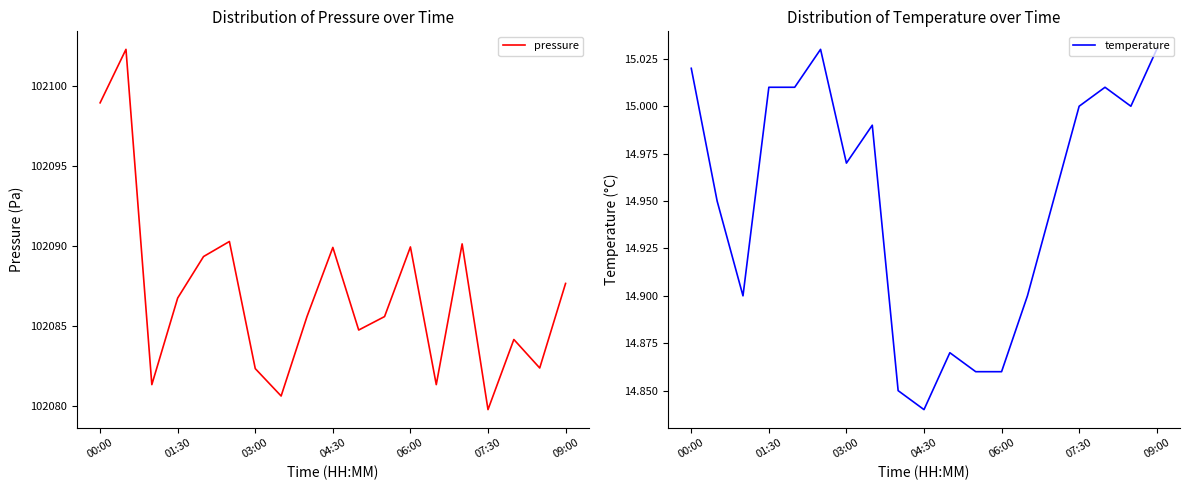

True or false: pressure and temperature intersect in this chart.

False